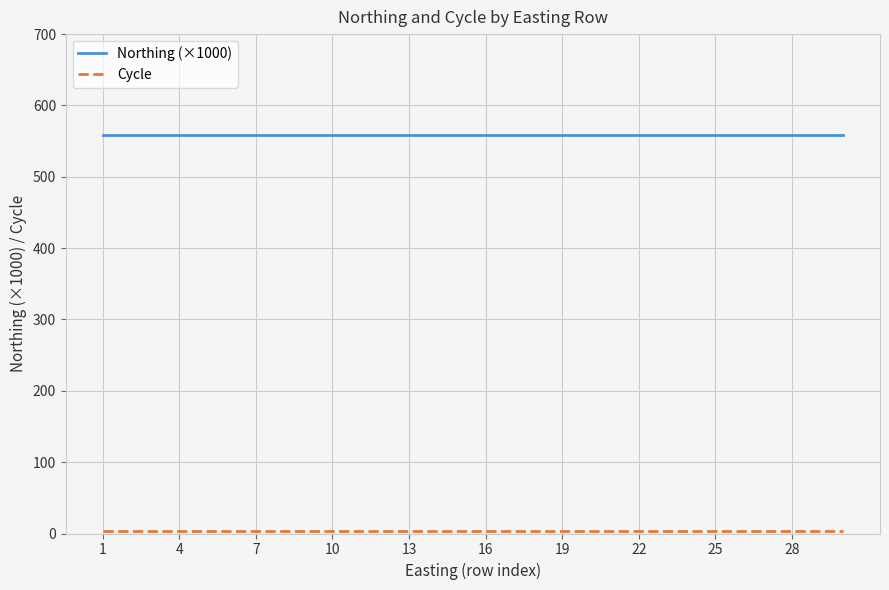

What is the lowest value of the Northing (×1000) series?

559.0